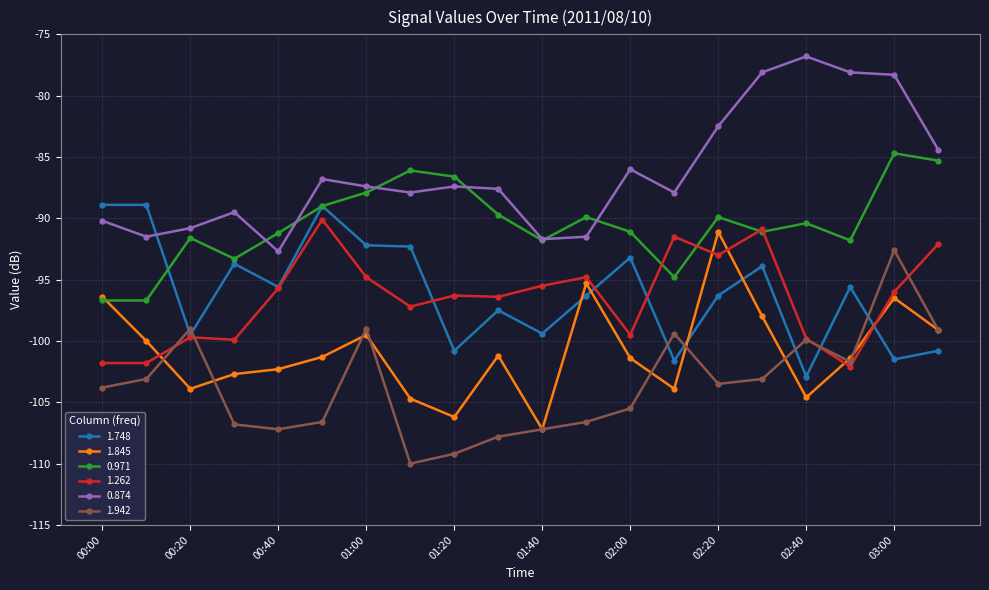

How many lines are shown in the chart?

6